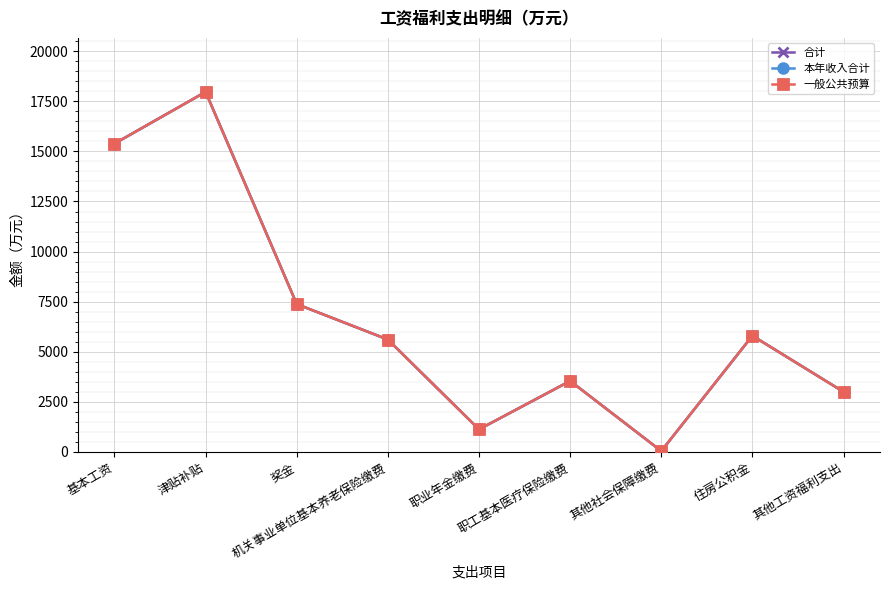

Reading left to right, what are all the values shown in this chart?

合计: 15388.0	17969.9	7379.5	5609.2	1128.0	3543.8	44.9	5800.0	3000.0
本年收入合计: 15388.0	17969.9	7379.5	5609.2	1128.0	3543.8	44.9	5800.0	3000.0
一般公共预算: 15388.0	17969.9	7379.5	5609.2	1128.0	3543.8	44.9	5800.0	3000.0